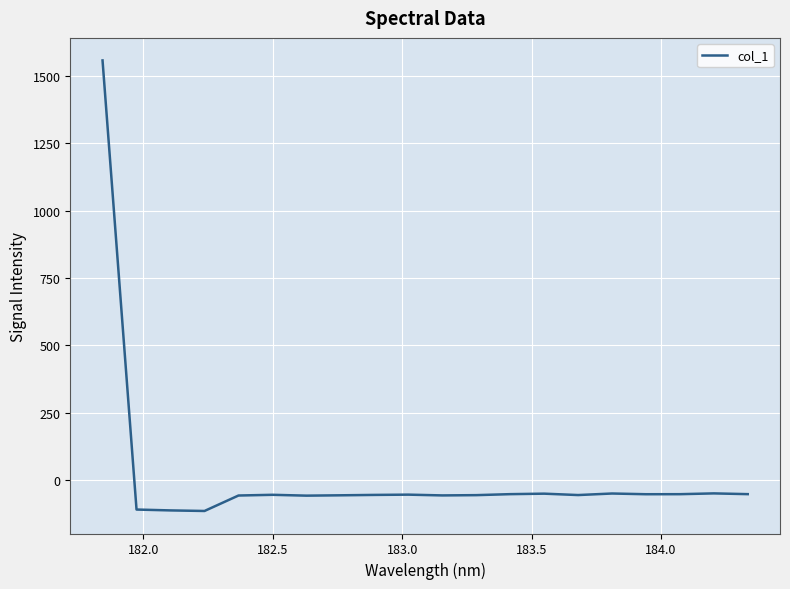

What is the smallest value displayed?

-114.5